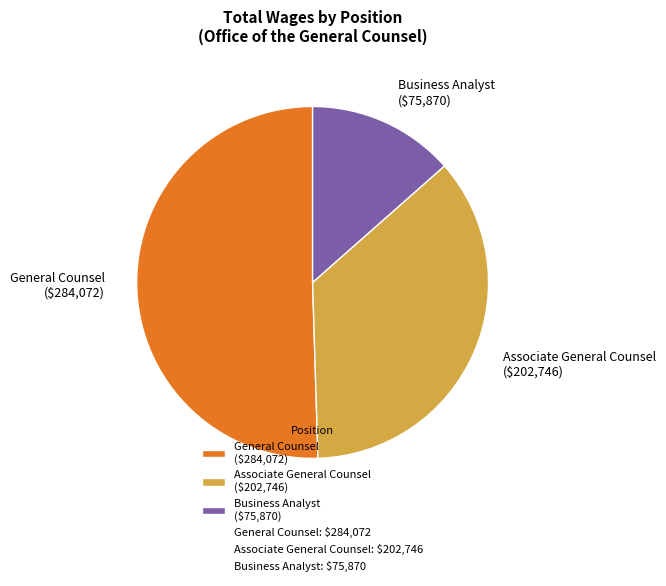

The General Counsel ($284,072) slice represents 50% of the pie. True or false?

True